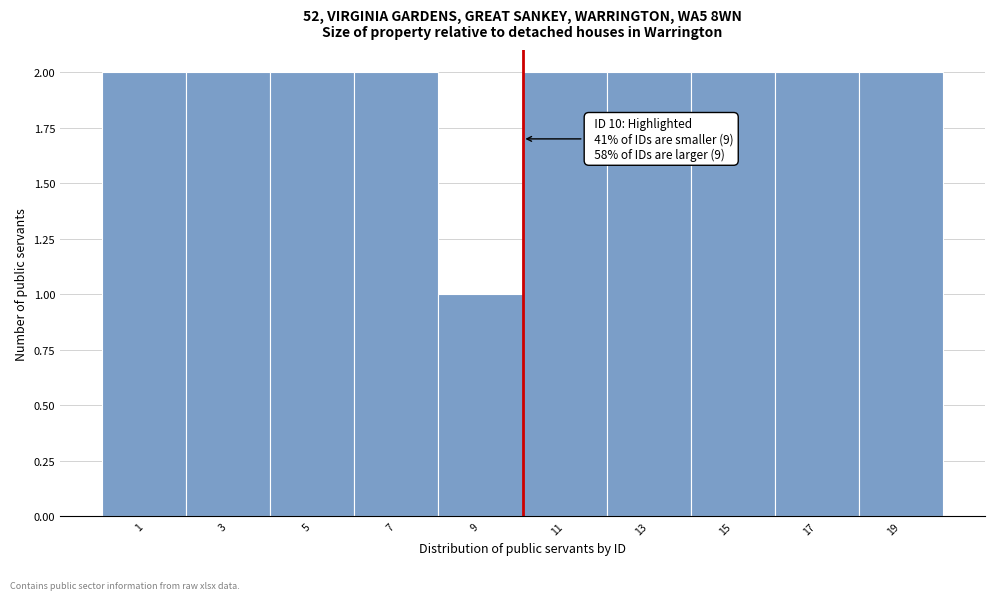

Reading right to left, list all the values displayed in this chart.

19=2	17=2	15=2	13=2	11=2	9=1	7=2	5=2	3=2	1=2